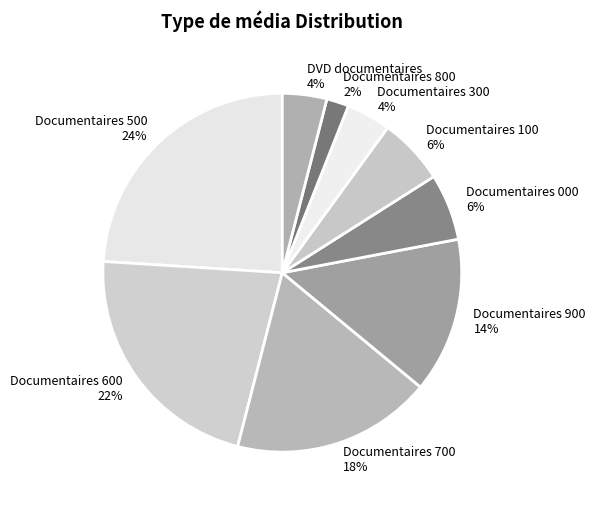

How many slices are in this pie chart?

9